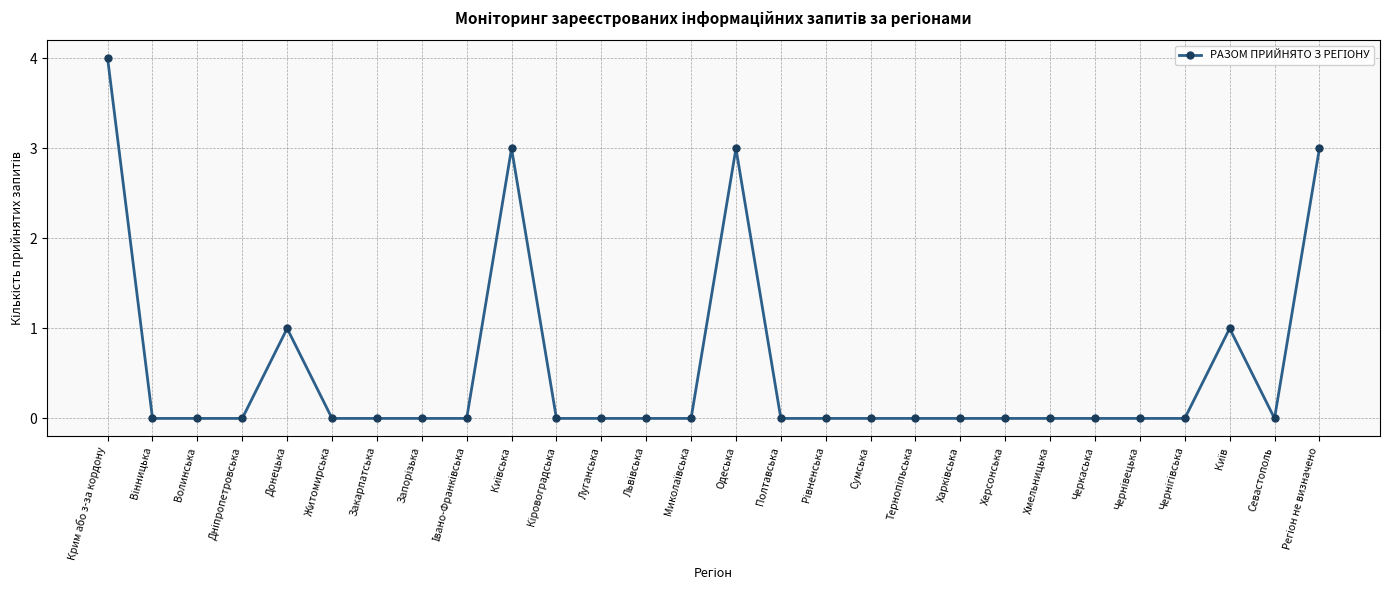

True or false: there are more than 0 points higher than both neighbors.

True